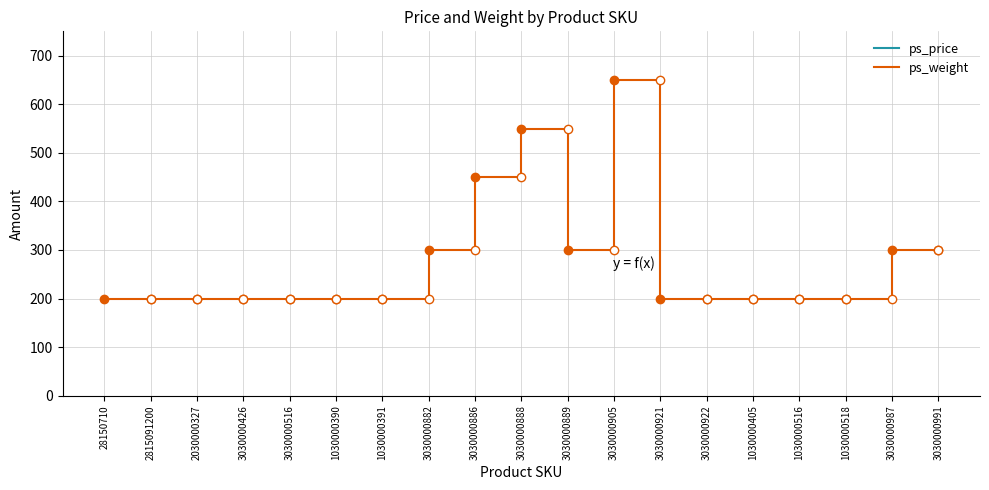

How many distinct data groups are displayed?

2